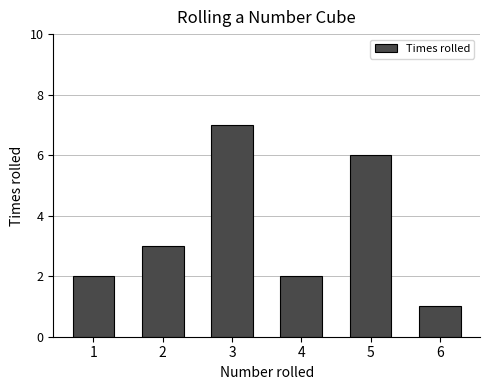

Reading left to right, list all the values displayed in this chart.

2	3	7	2	6	1